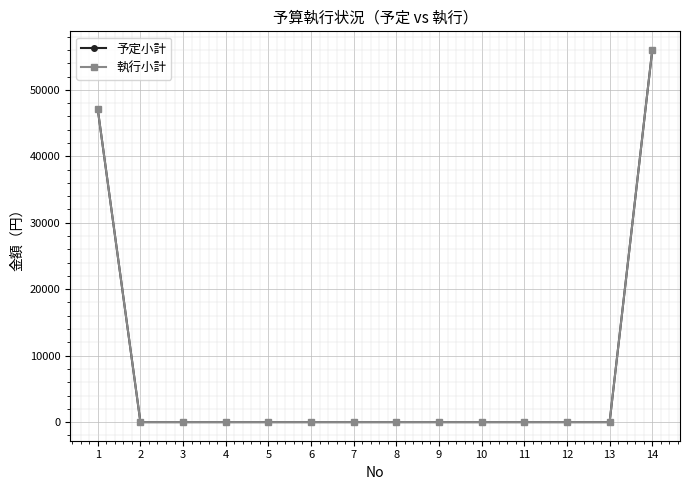

True or false: 予定小計 and 執行小計 intersect in this chart.

False